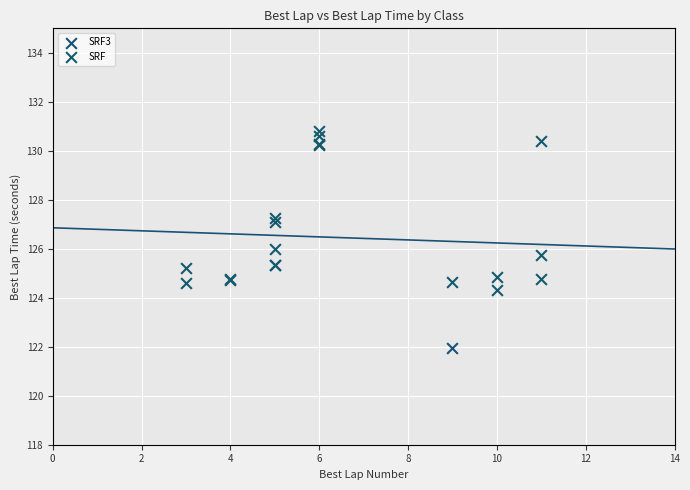

What are all the series names shown in the legend?

SRF3, SRF